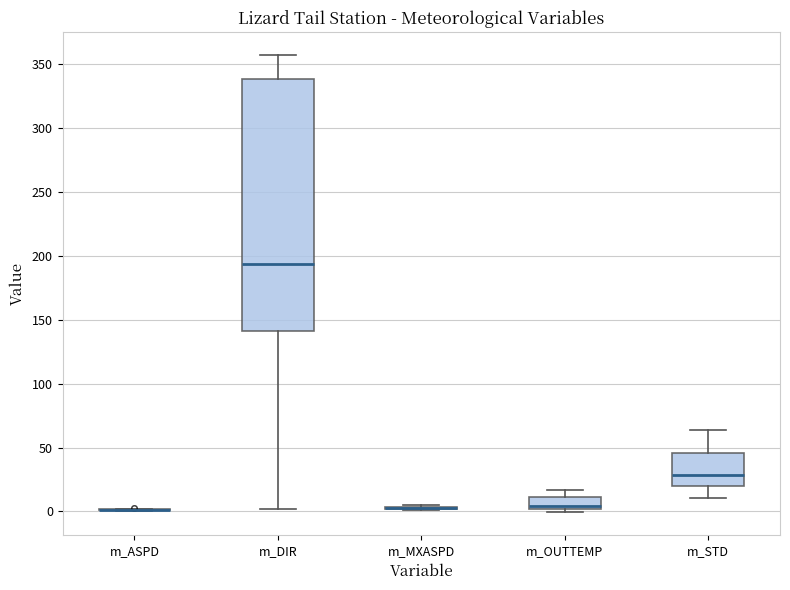

Reading left to right, transcribe this box plot: for each box, give where its median line is, the range the box spans, and where its two whiskers end, as read against the y-axis. The values are not printed on the chart, so give them approximately, as read against the axis.

m_ASPD: box collapsed to a line at 0, whiskers 0 to 0
m_DIR: median 195, box 140 to 340, whiskers 0 to 355
m_MXASPD: box collapsed to a line at 5, whiskers 0 to 5
m_OUTTEMP: median 5, box 0 to 10, whiskers 0 (just below the box's lower edge) to 15
m_STD: median 30, box 20 to 45, whiskers 10 to 65